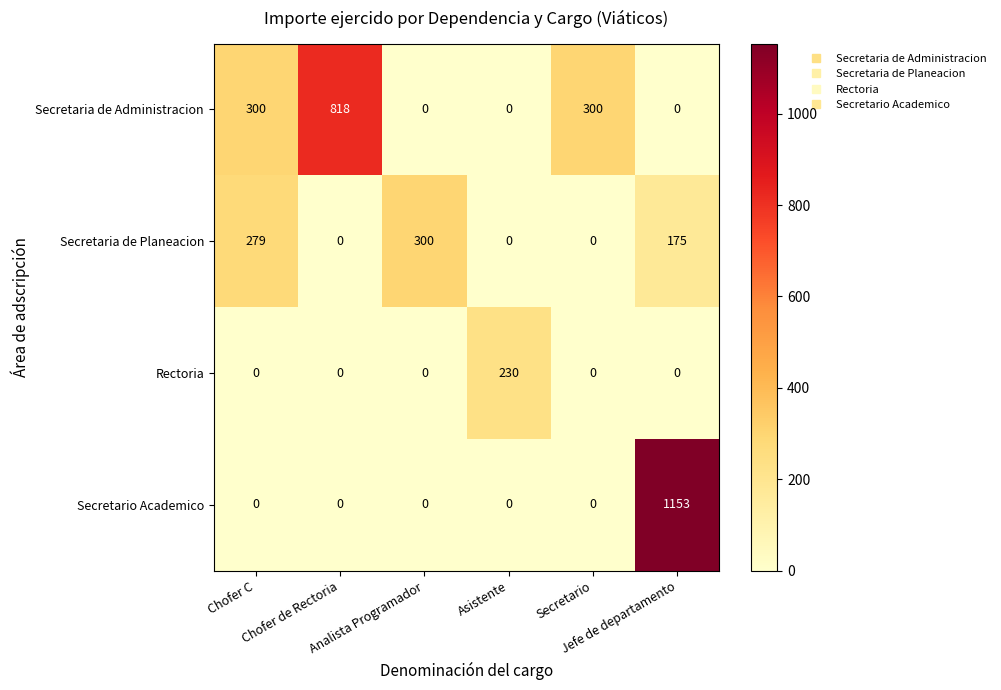

Which series has the largest total across all categories?

Secretaria de Administracion